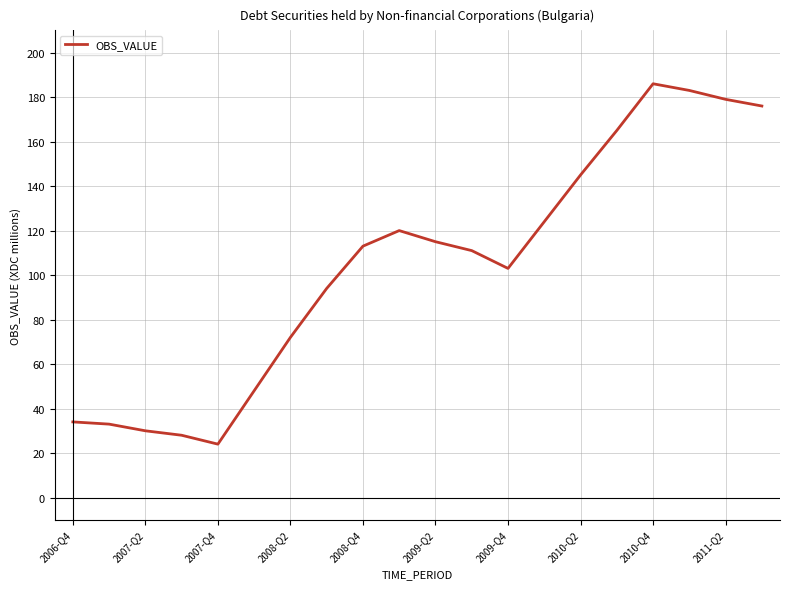

What is the minimum value shown in the chart?

24